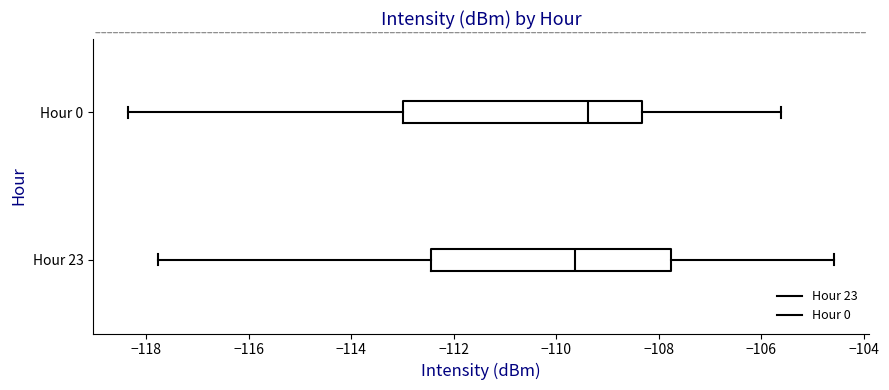

Reading bottom to top, read every box against the x-axis: the position of its median line, the range the box covers, and the ends of its whiskers. The values are not printed on the chart, so give them approximately, as read against the axis.

Hour 23: median -109.6, box -112.4 to -107.8, whiskers -117.8 to -104.6
Hour 0: median -109.4, box -113.0 to -108.4, whiskers -118.4 to -105.6